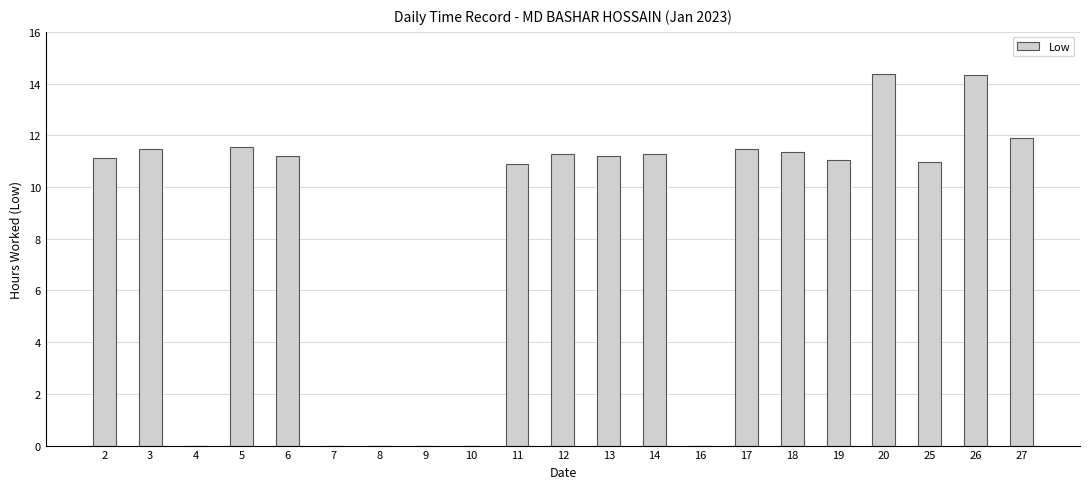

At which label does the data first exceed 11?

2